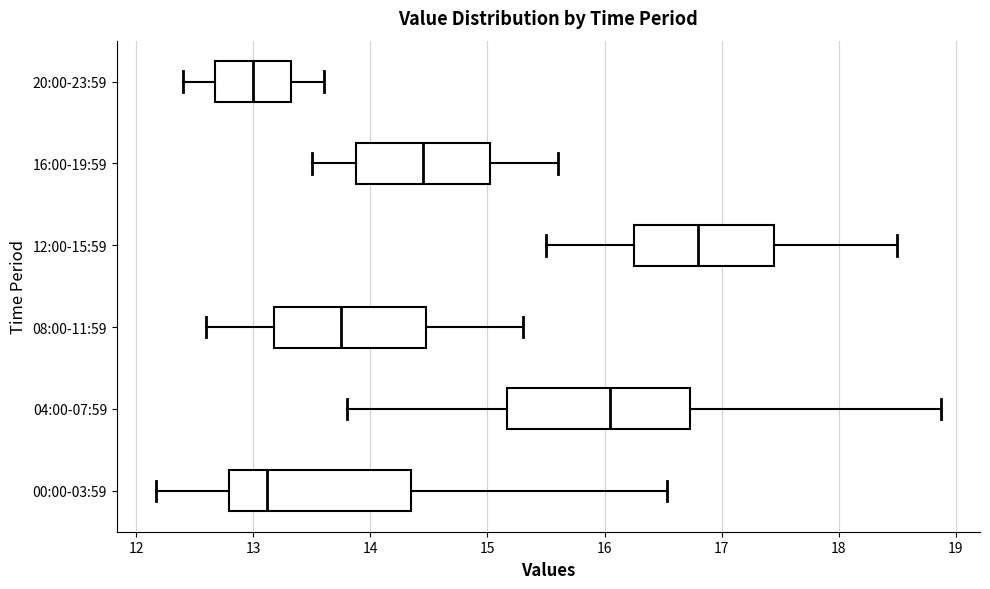

Where does the left whisker of the box for 08:00-11:59 end on the x-axis? The values are not printed on the chart, so give them approximately, as read against the axis.

12.6